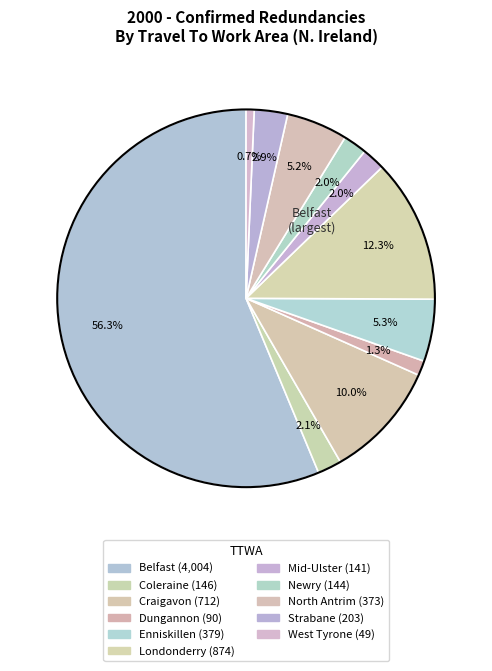

How many slices are in this pie chart?

11